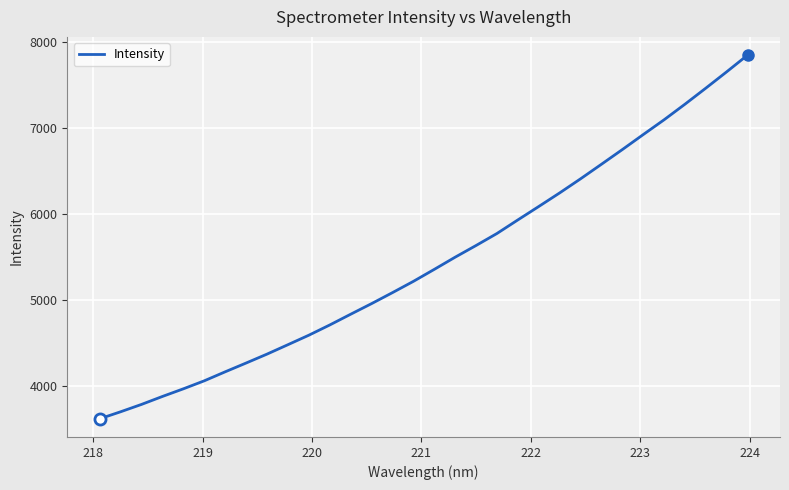

What is the difference between the maximum and minimum values?

4230.3